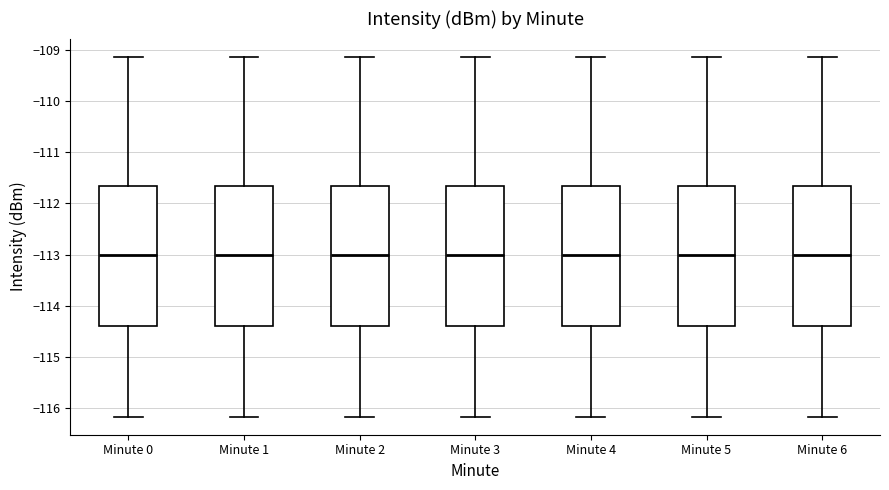

Where does the median line of the box for Minute 1 sit on the y-axis? The values are not printed on the chart, so give them approximately, as read against the axis.

-113.0